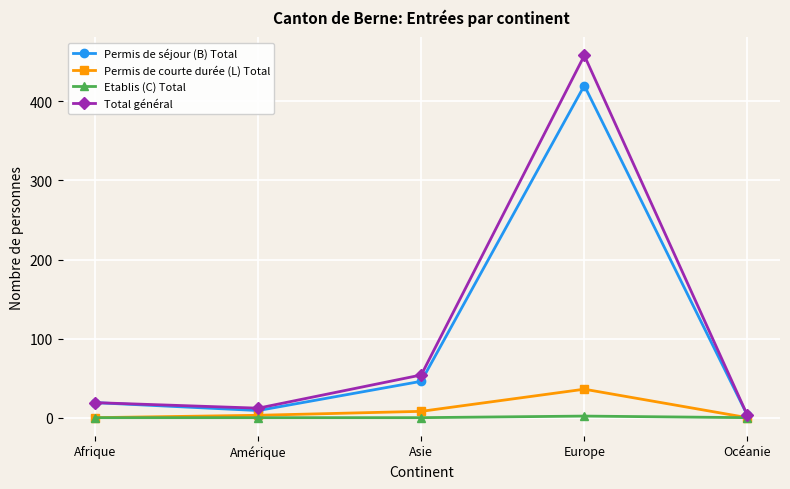

What are all the series names shown in the legend?

Permis de séjour (B) Total, Permis de courte durée (L) Total, Etablis (C) Total, Total général